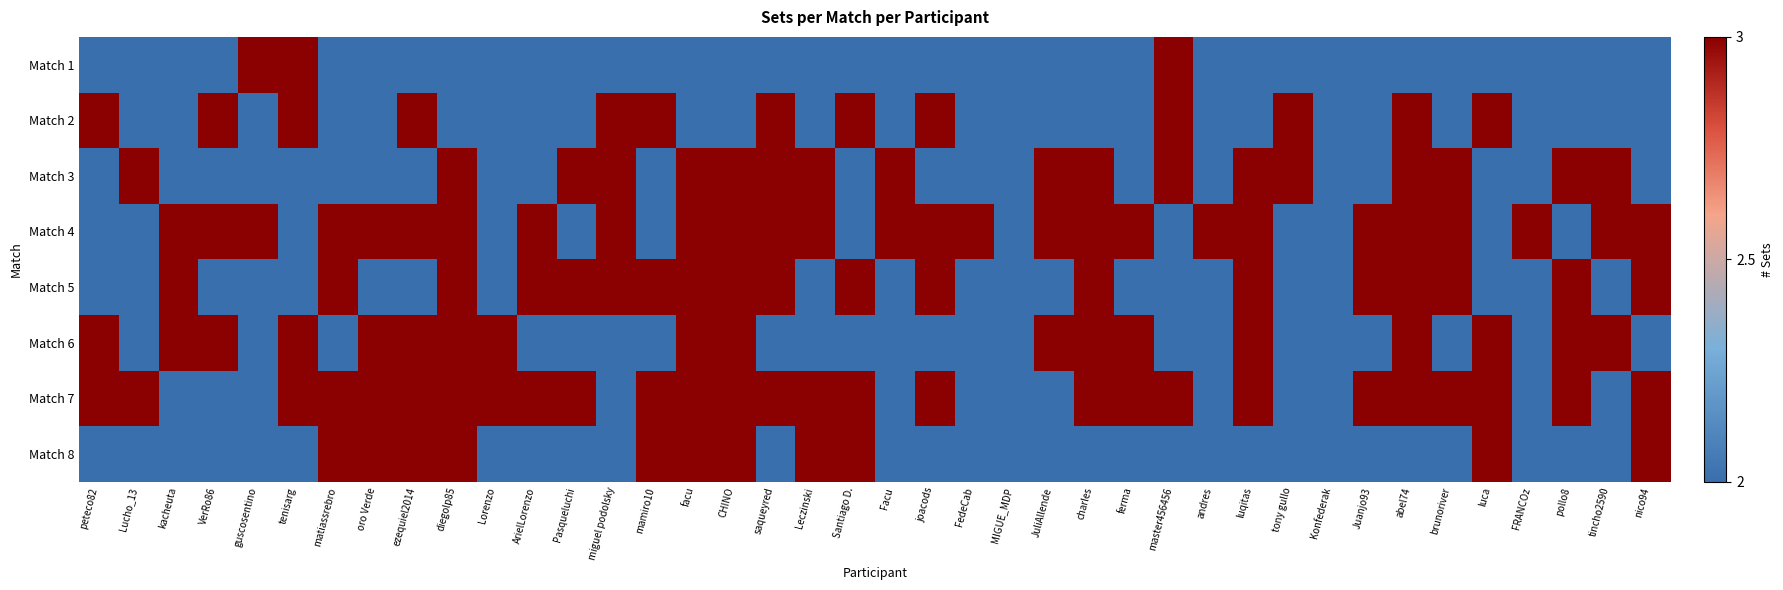

Which category has the highest value across all series?

guscosentino